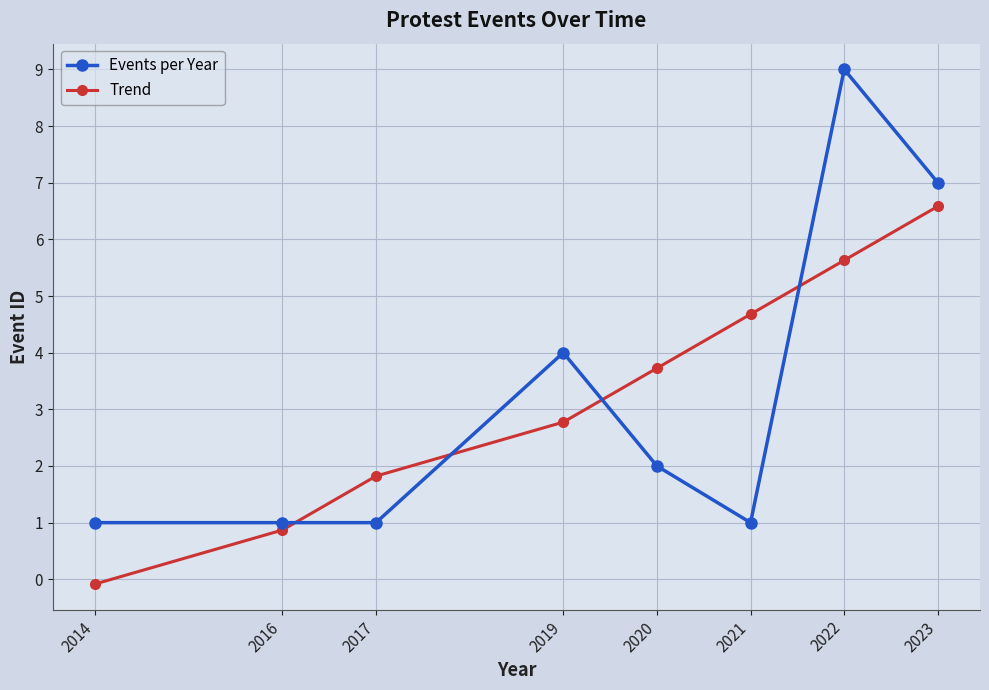

What is the difference between the maximum and minimum values in the Trend series?

6.7